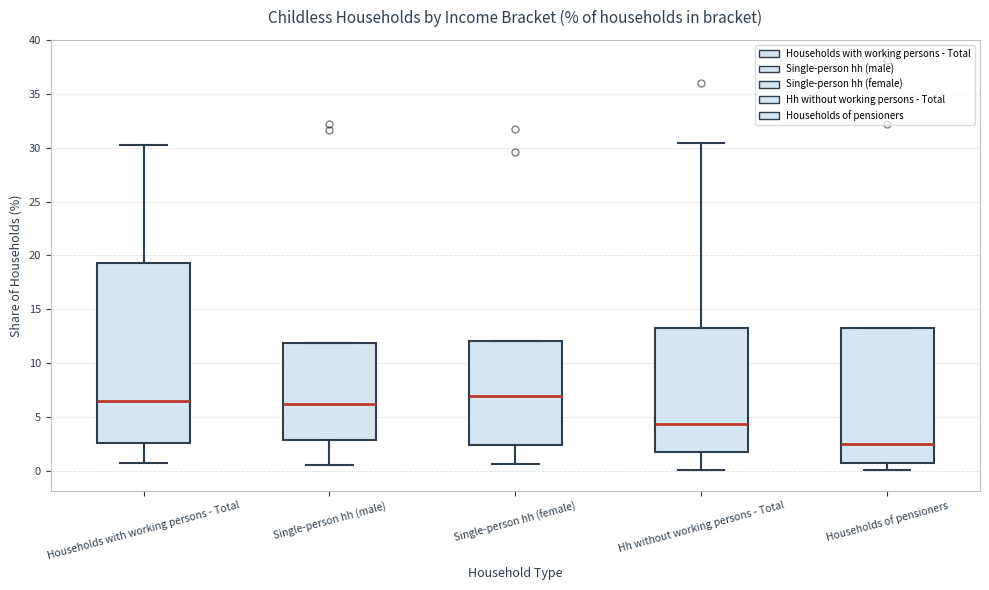

Which box is the tallest, from its lower edge to its upper edge?

Households with working persons - Total